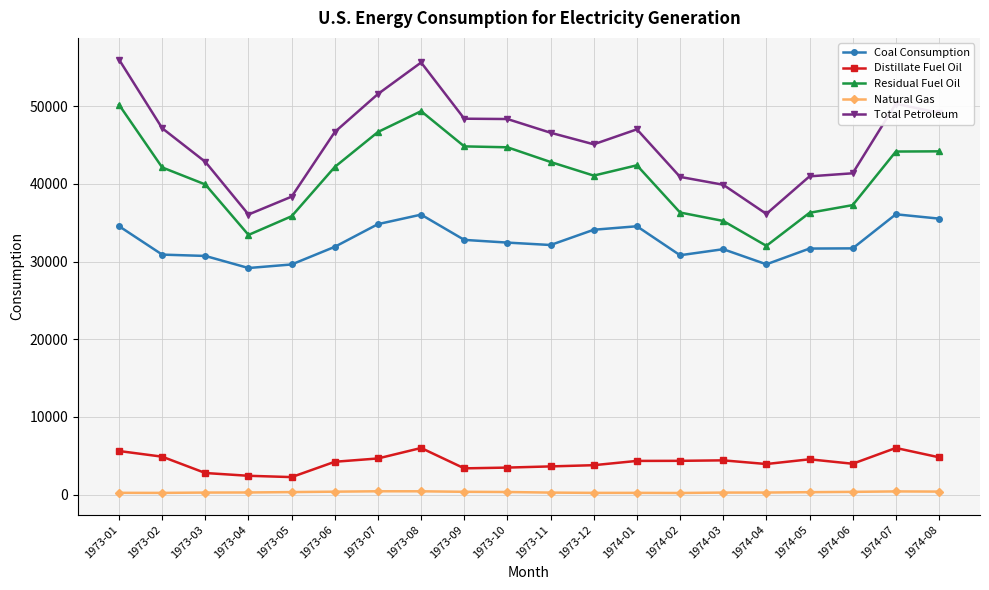

Where is the first local maximum for Residual Fuel Oil?

1973-08